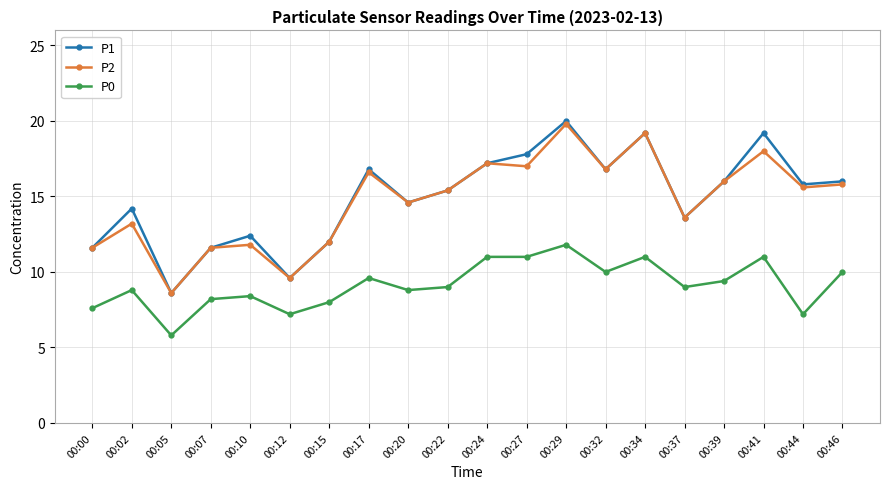

What is the value of the P2 point at the 4th from the left?

11.6